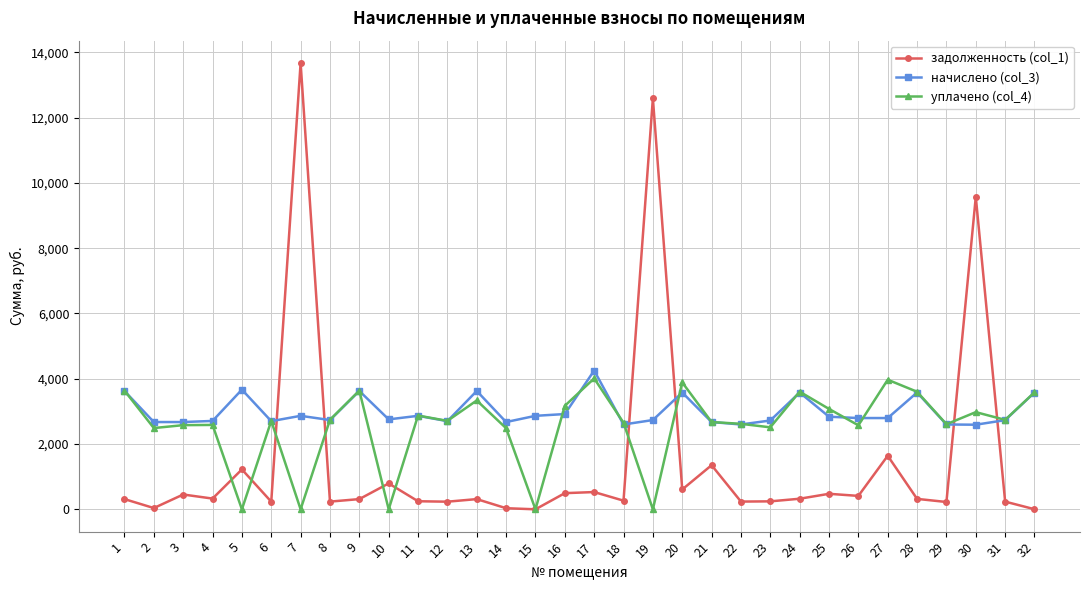

Rank the series by their average value, from highest to lowest.

начислено (col_3), уплачено (col_4), задолженность (col_1)